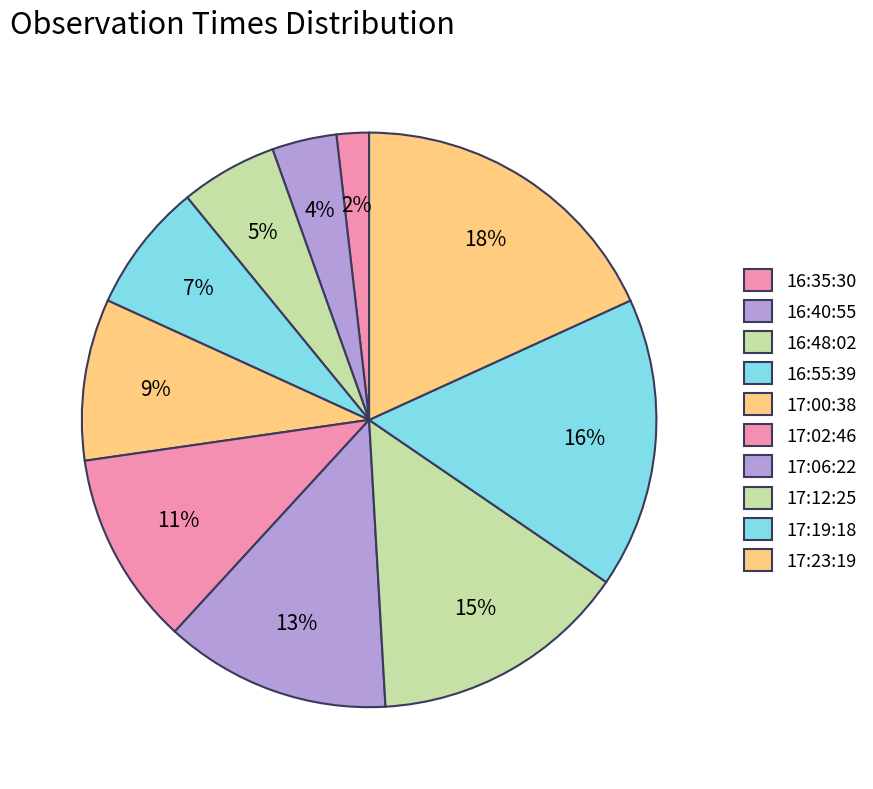

How many slices are in this pie chart?

10